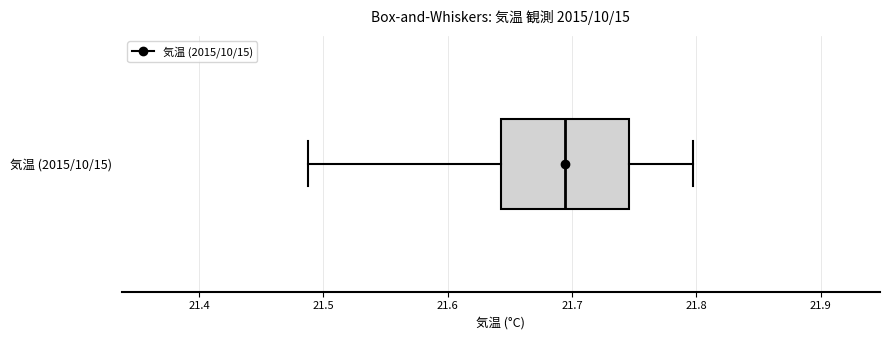

Where does the median line of the box for 気温 (2015/10/15) sit on the x-axis? The values are not printed on the chart, so give them approximately, as read against the axis.

21.69